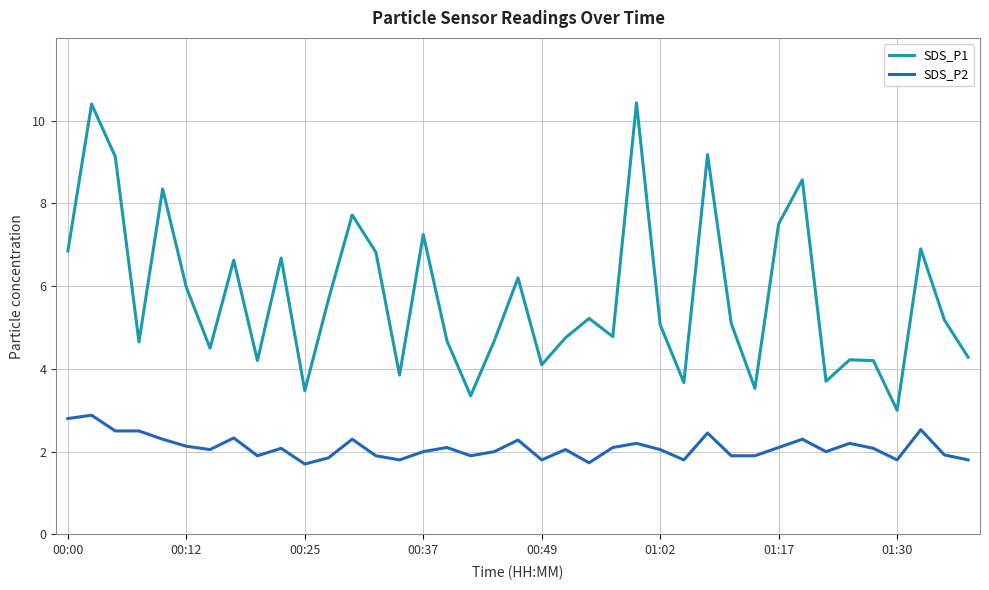

True or false: SDS_P1 and SDS_P2 intersect in this chart.

False